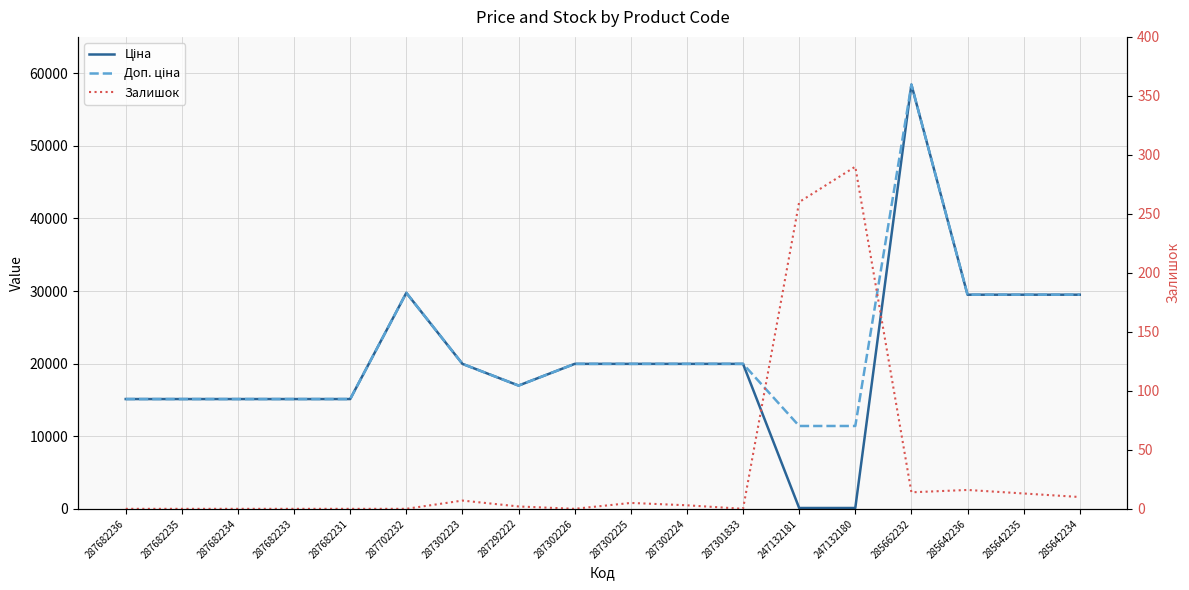

Where is the first local minimum for Доп. ціна?

287292222